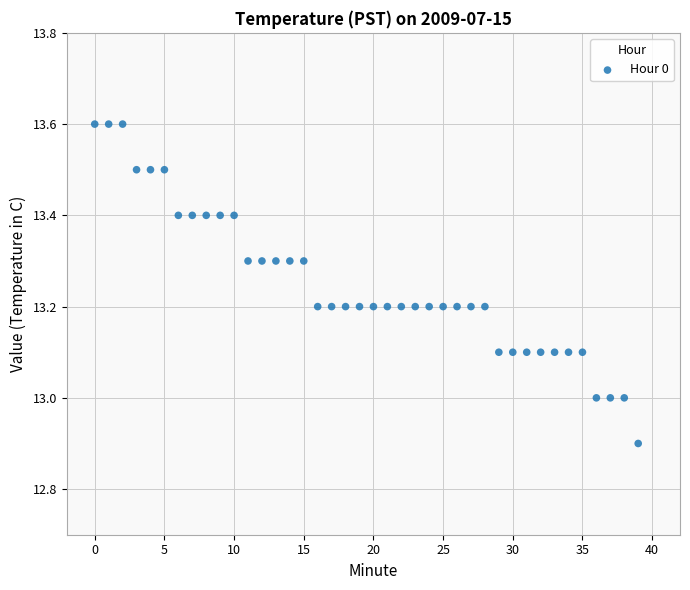

What is the range of Y values (max minus min)?

0.7